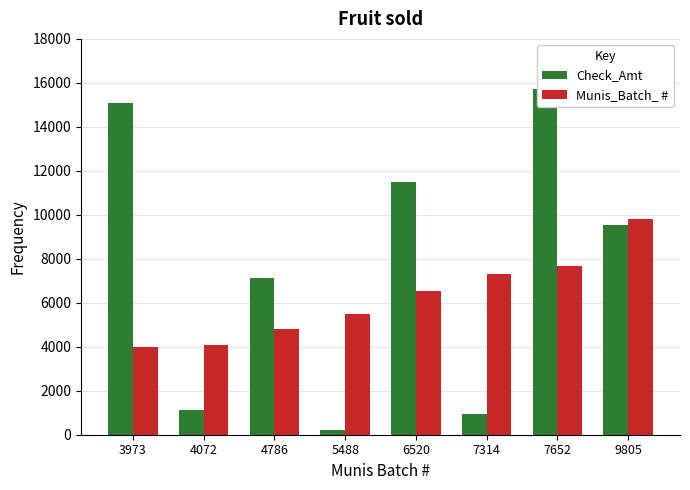

Reading left to right, extract all data points from this chart.

Check_Amt: 15081.2	1129.1	7135.9	211.8	11511.6	932.5	15707.3	9547.2
Munis_Batch_ #: 3973.0	4072.0	4786.0	5488.0	6520.0	7314.0	7652.0	9805.0